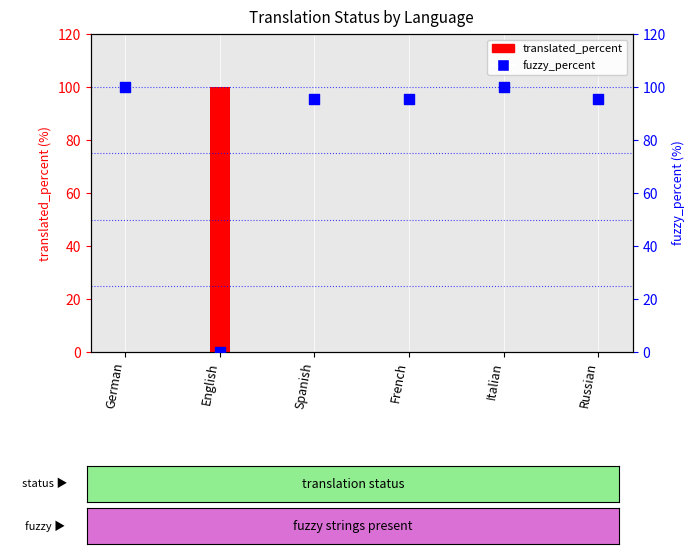

Which series reaches the maximum Y coordinate?

translated_percent